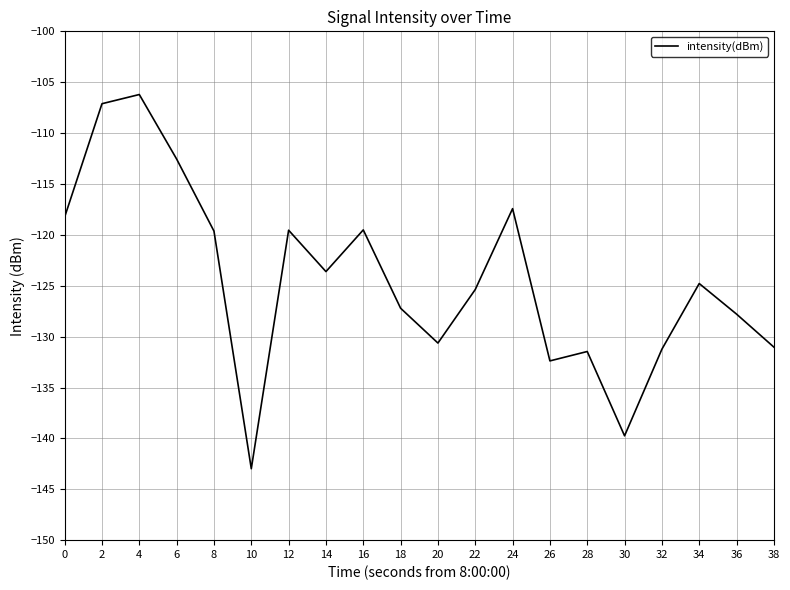

True or false: the data shows -118.2 at 0.

True